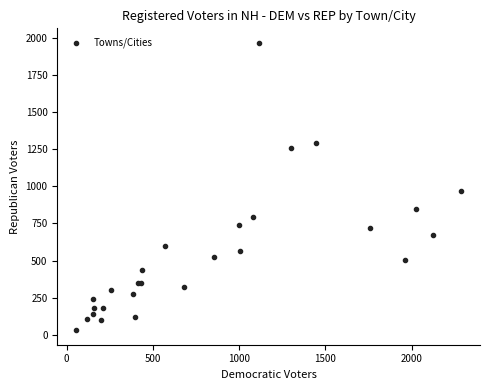

What Y value in the scatter plot is closest to 999?

966